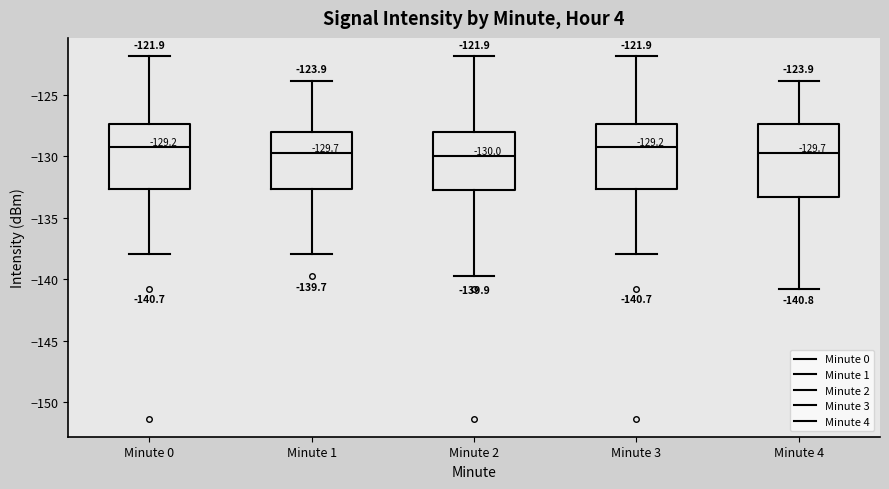

Which box is the tallest, from its lower edge to its upper edge?

Minute 4